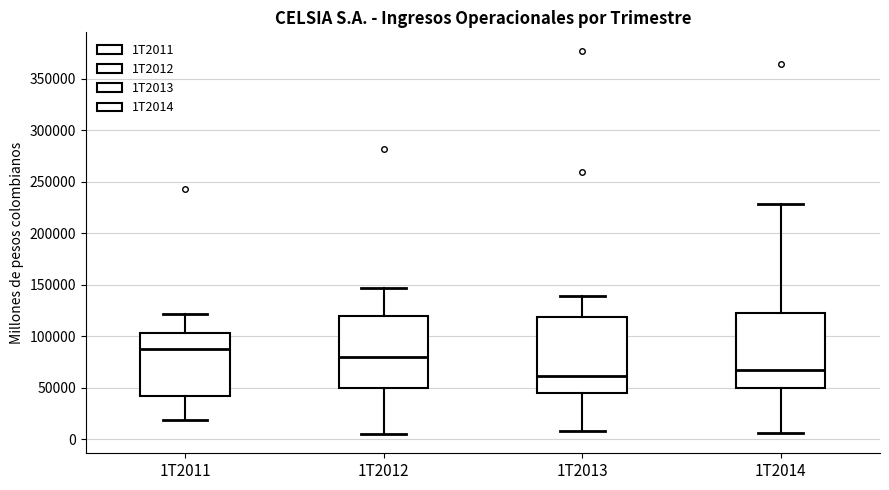

Reading left to right, transcribe this box plot: for each box, give where its median line is, the range the box spans, and where its two whiskers end, as read against the y-axis. The values are not printed on the chart, so give them approximately, as read against the axis.

1T2011: median 90000, box 40000 to 105000, whiskers 20000 to 120000
1T2012: median 80000, box 50000 to 120000, whiskers 5000 to 145000
1T2013: median 60000, box 45000 to 120000, whiskers 10000 to 140000
1T2014: median 65000, box 50000 to 125000, whiskers 5000 to 230000